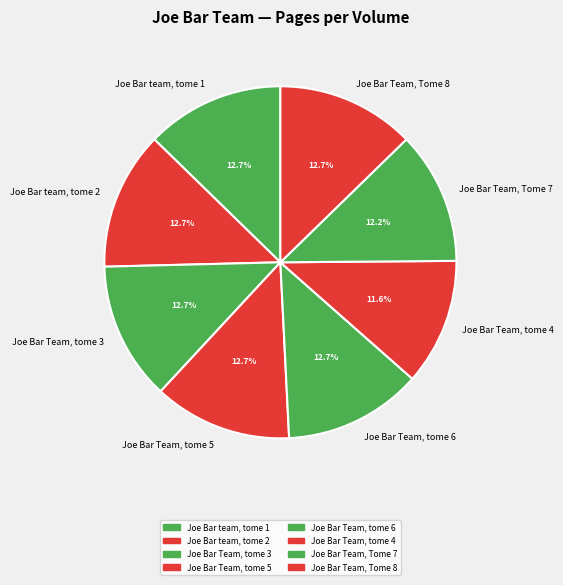

What percentage is NOT represented by Joe Bar team, tome 2?

87.3%